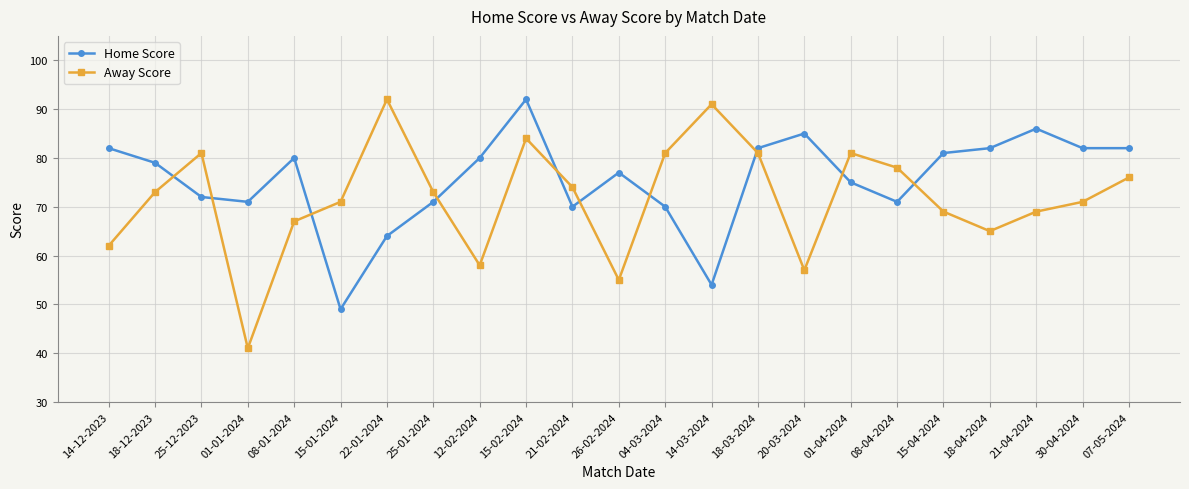

Which series has the largest total across all categories?

Home Score